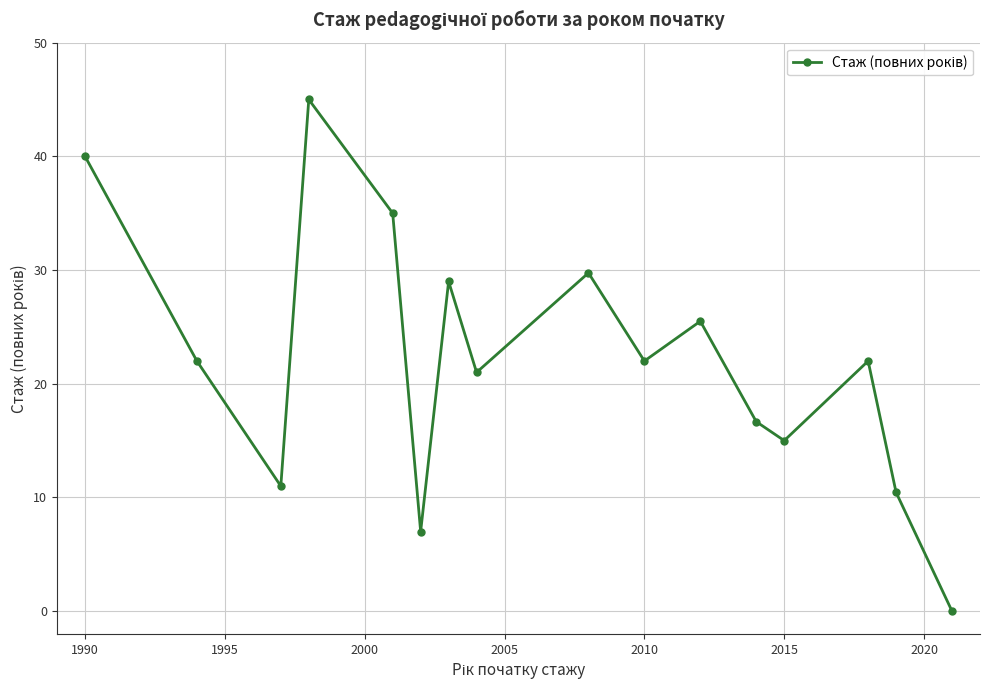

What is the sum of all values?

351.4